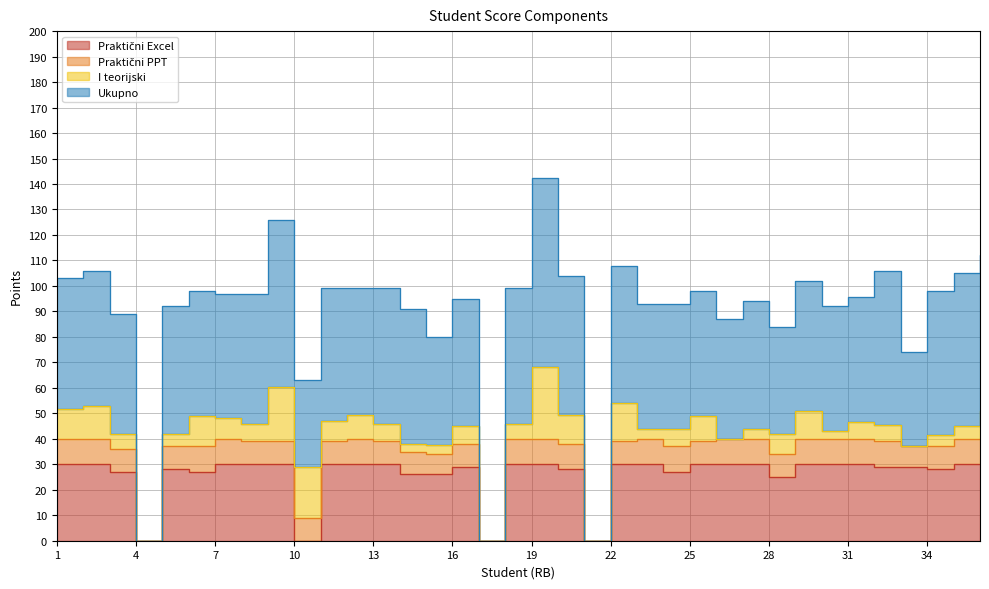

At which category does Praktični Excel reach its first local valley?

4